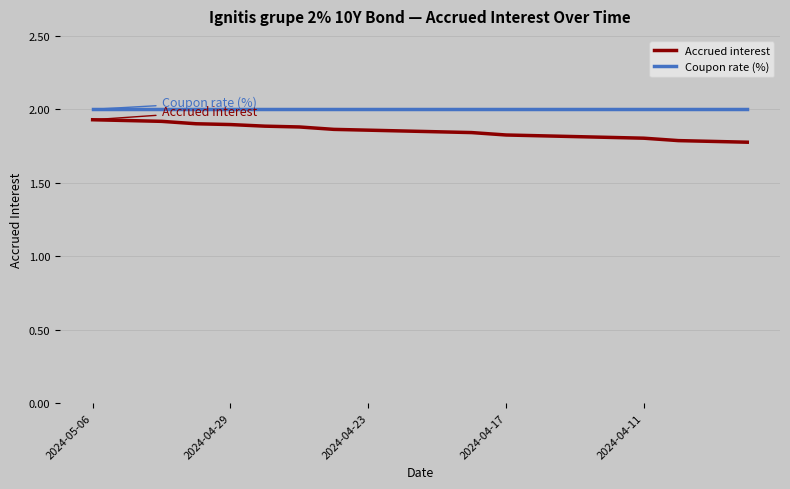

Which series has the widest spread of values?

Accrued interest